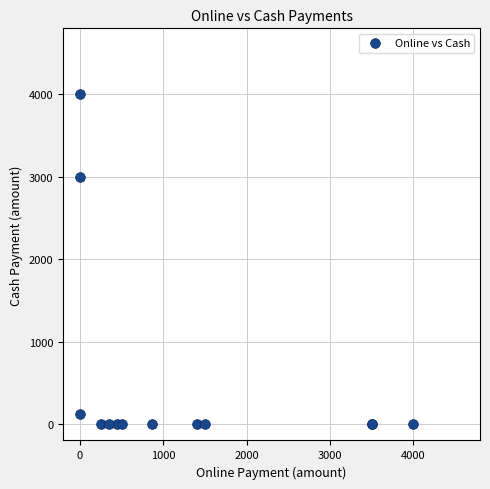

What Y value in the scatter plot is closest to 2000?

3000